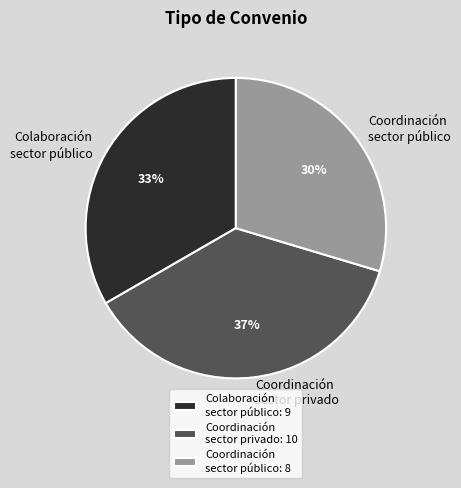

To the nearest percent, what percentage of the pie is Coordinación sector privado: 10?

37%